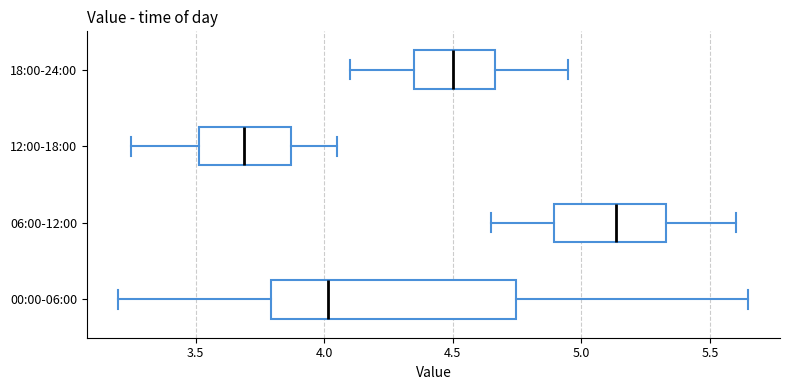

Reading bottom to top, transcribe this box plot: for each box, give where its median line is, the range the box spans, and where its two whiskers end, as read against the x-axis. The values are not printed on the chart, so give them approximately, as read against the axis.

00:00-06:00: median 4.00, box 3.80 to 4.75, whiskers 3.20 to 5.65
06:00-12:00: median 5.15, box 4.90 to 5.35, whiskers 4.65 to 5.60
12:00-18:00: median 3.70, box 3.50 to 3.85, whiskers 3.25 to 4.05
18:00-24:00: median 4.50, box 4.35 to 4.65, whiskers 4.10 to 4.95